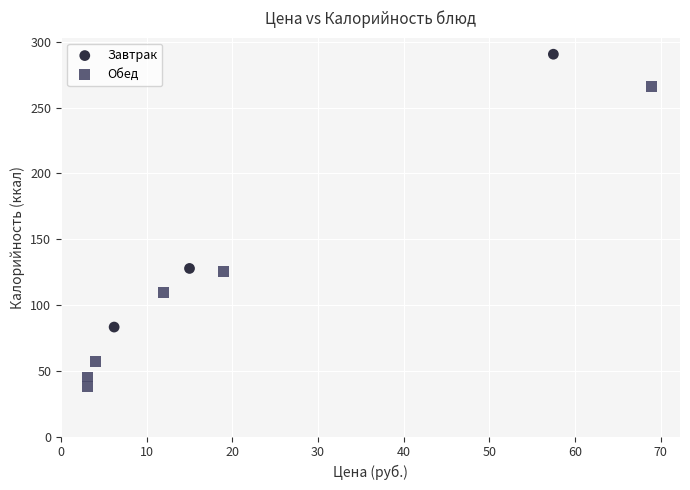

Which series reaches the maximum Y coordinate?

Завтрак